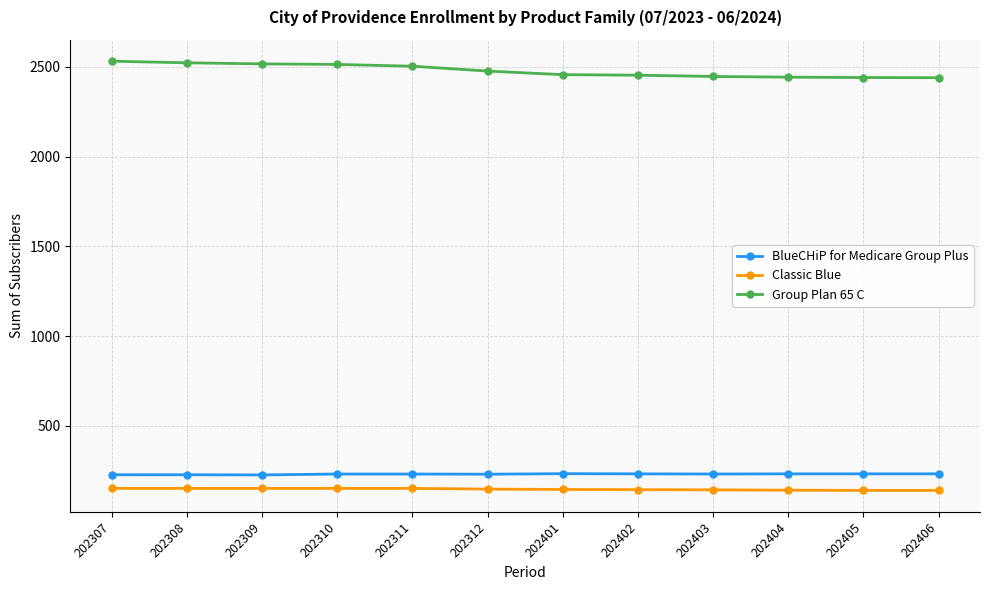

How many distinct data groups are displayed?

3